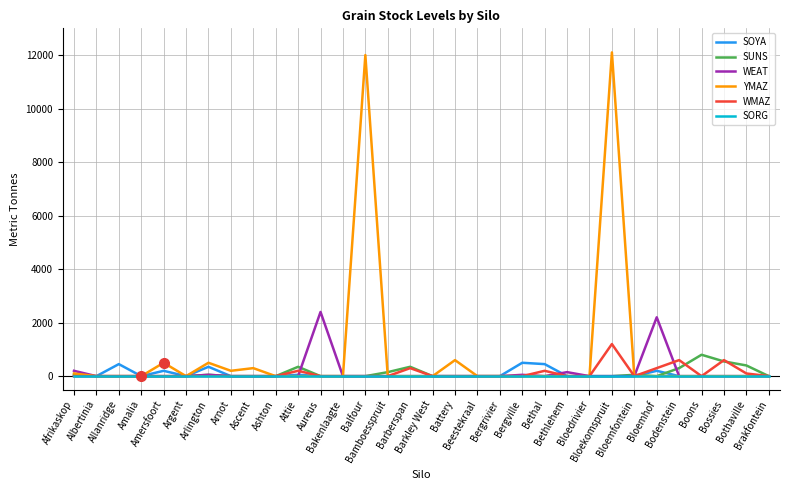

Which series has the largest range (max minus min)?

YMAZ